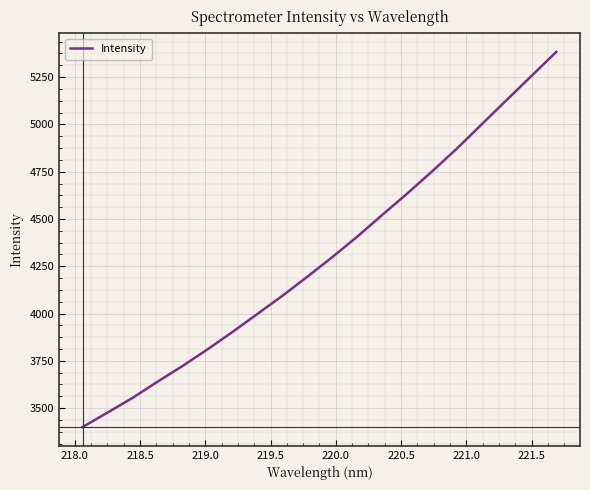

What is the greatest value displayed?

5383.6